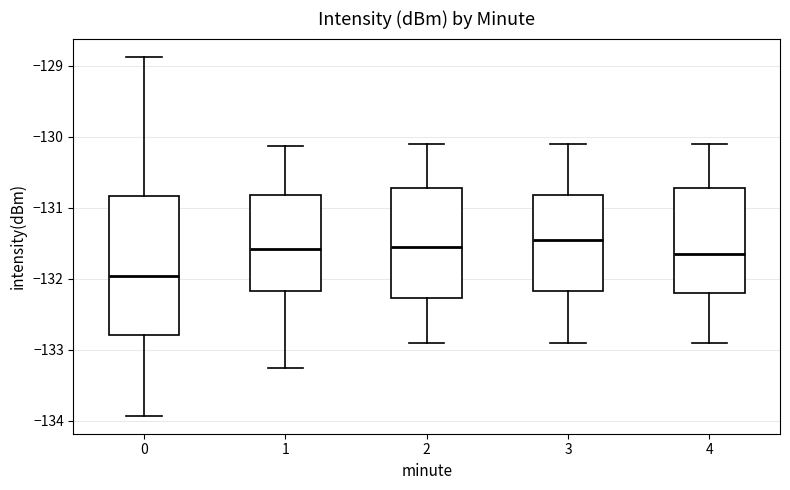

Which box's median line is the highest?

3